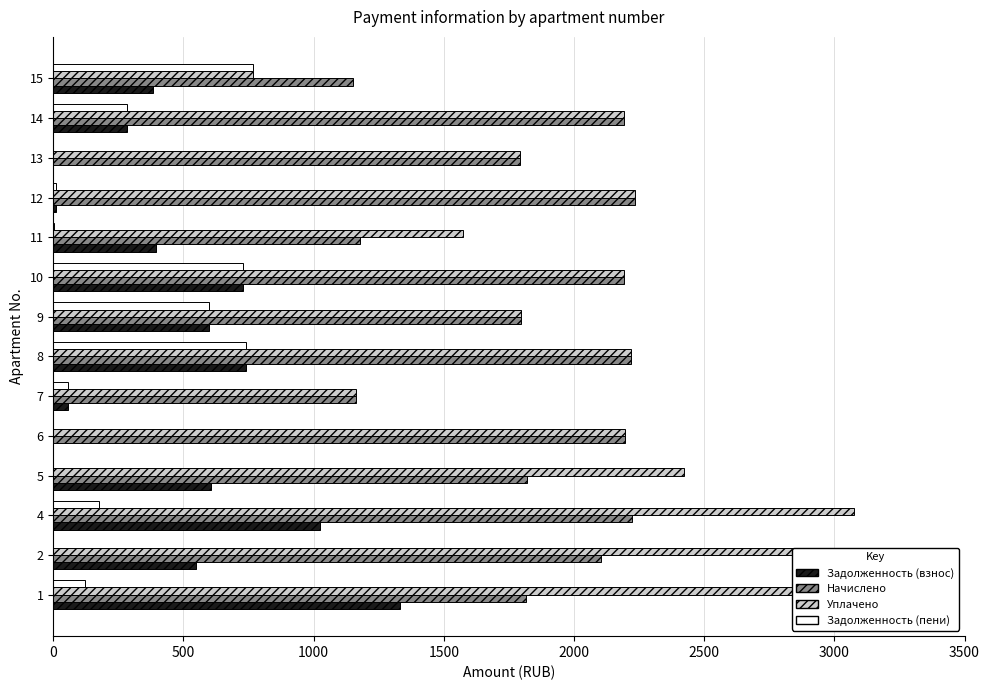

What is the spread (max minus min) of values at 11?

1570.6